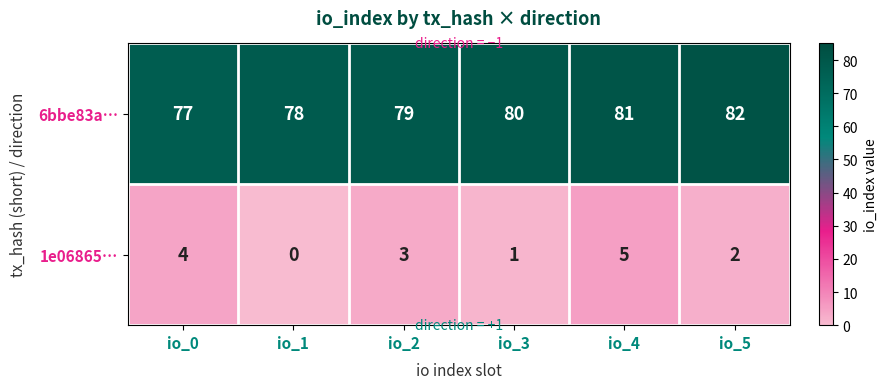

How many 1e06865… values are between 1 and 4?

4